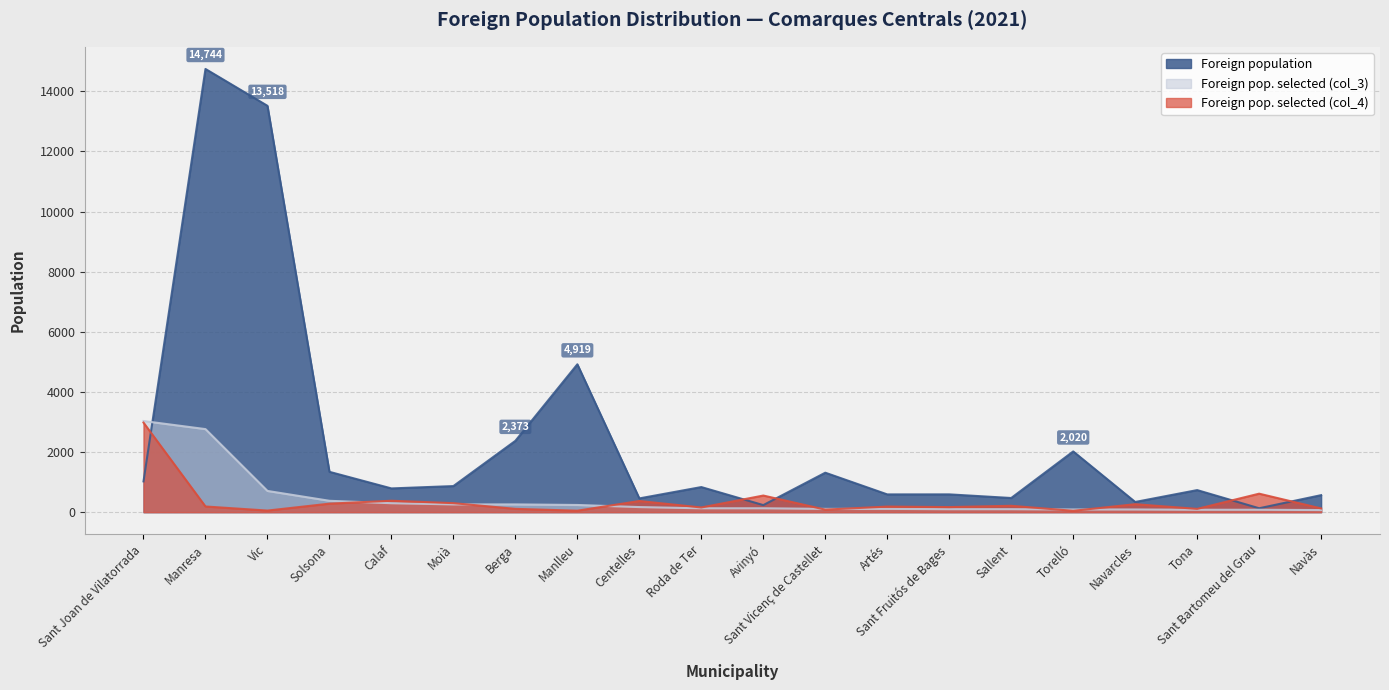

Reading left to right, what are all the values shown in this chart?

Foreign population: 1024	14744	13518	1342	790	868	2373	4919	458	835	235	1313	591	592	471	2020	339	734	130	566
Foreign pop. selected (col_3): 3032	2763	706	378	298	258	258	239	169	129	129	109	109	99	99	89	89	80	80	70
Foreign pop. selected (col_4): 2979	189	53	283	380	300	110	49	371	156	553	84	186	169	212	45	265	109	615	124